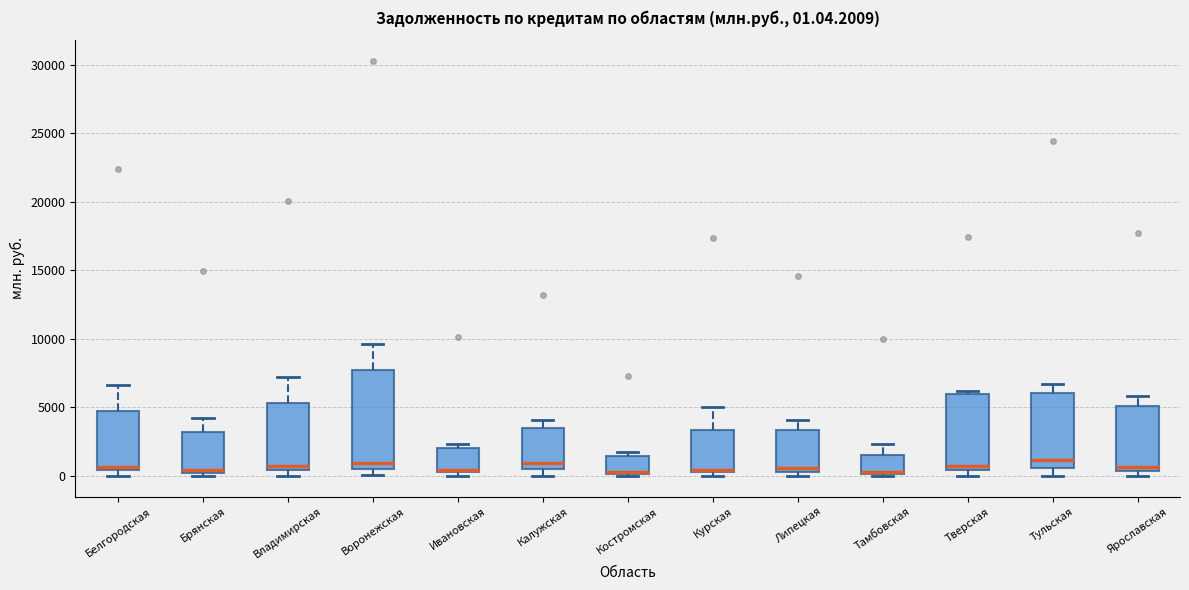

Comparing the boxes themselves (not the whiskers), which one is the tallest?

Воронежская